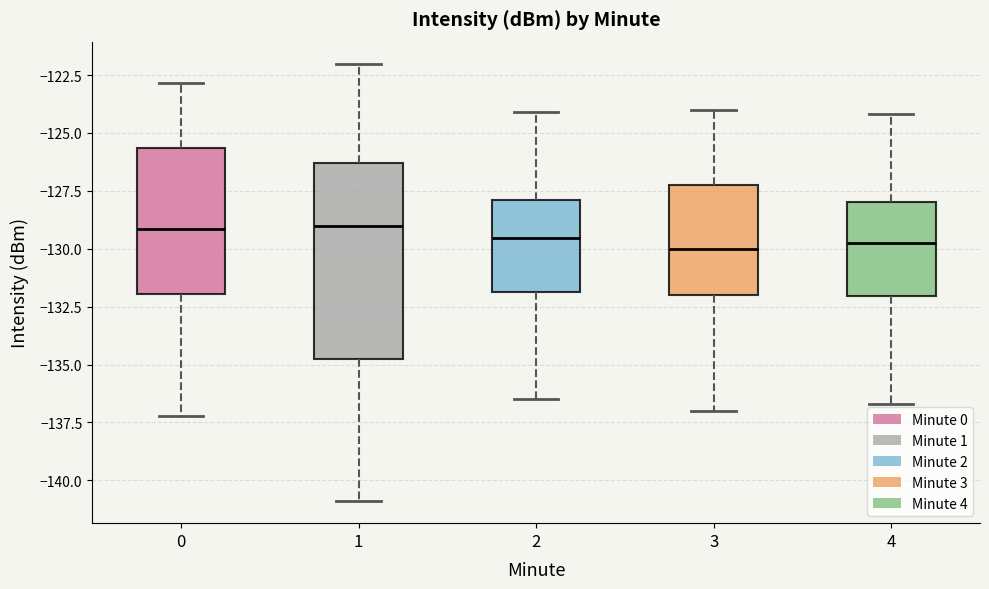

Which box is the tallest, from its lower edge to its upper edge?

1